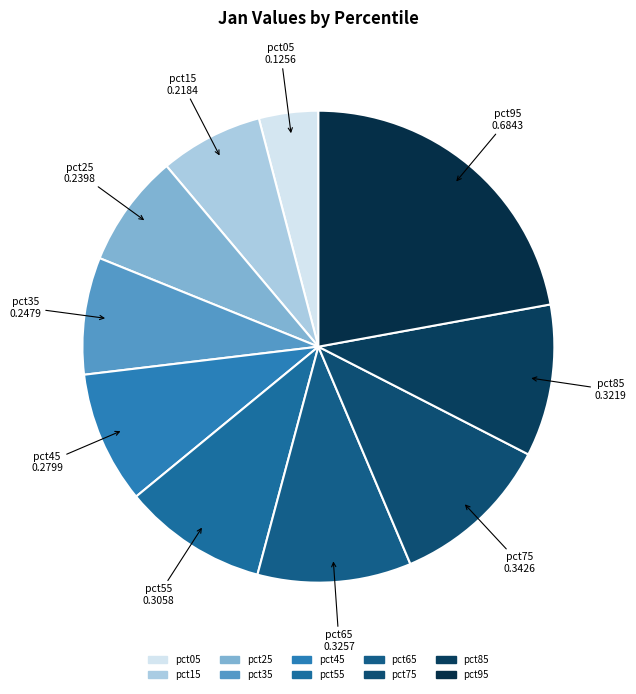

How many slices are in this pie chart?

10